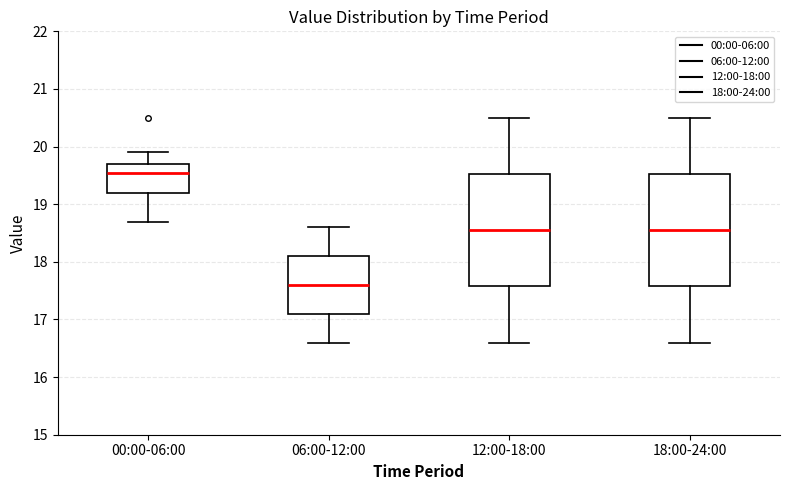

Which box's median line is the lowest?

06:00-12:00